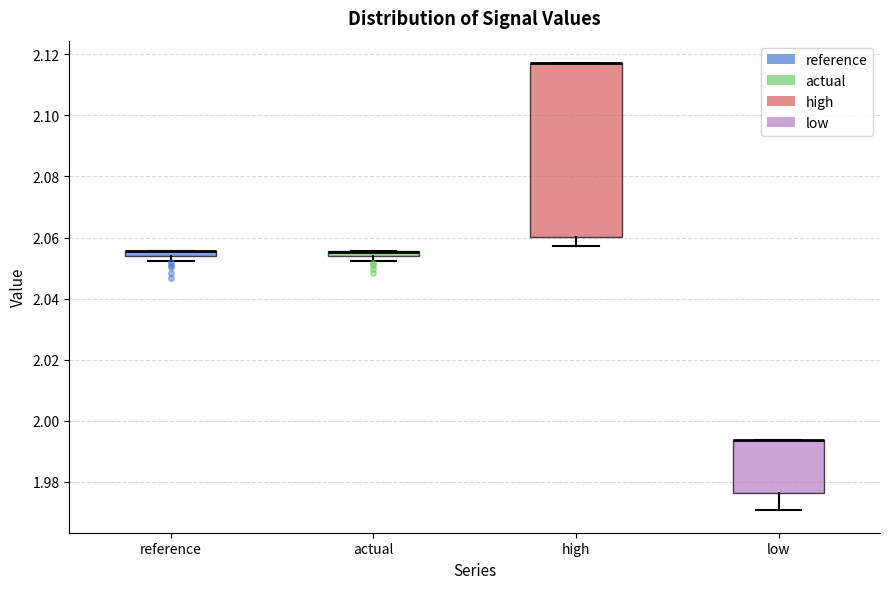

Which box is the tallest, from its lower edge to its upper edge?

high